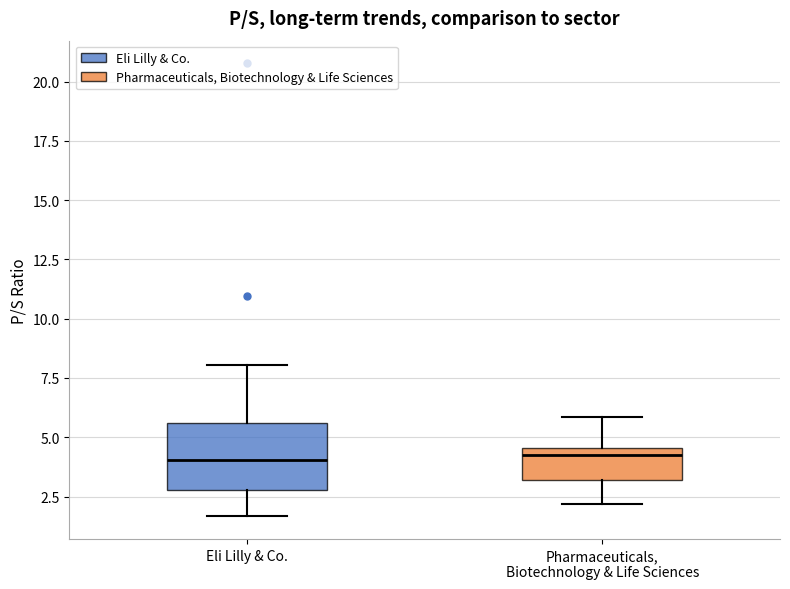

Comparing the boxes themselves (not the whiskers), which one is the tallest?

Eli Lilly & Co.